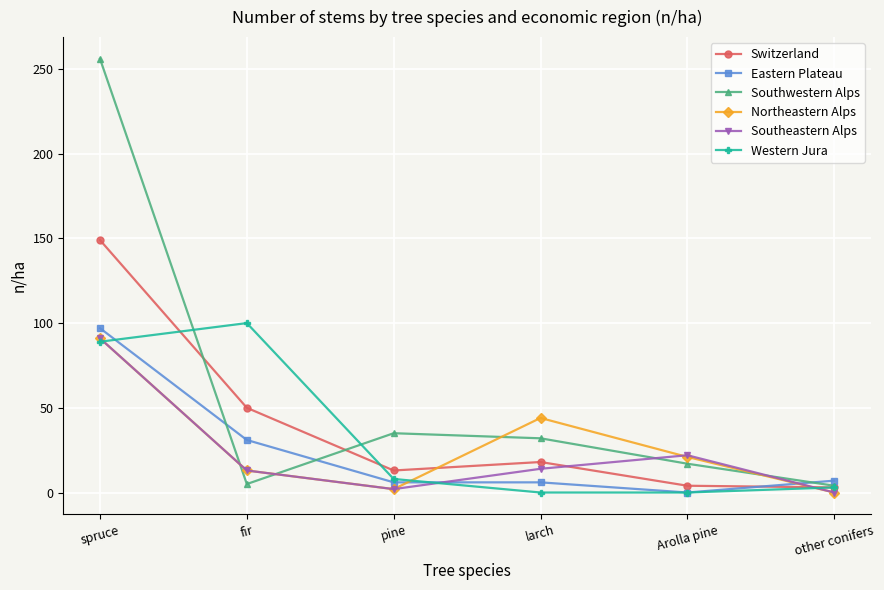

What value does the Southeastern Alps series have at Arolla pine, to the nearest 10?

20